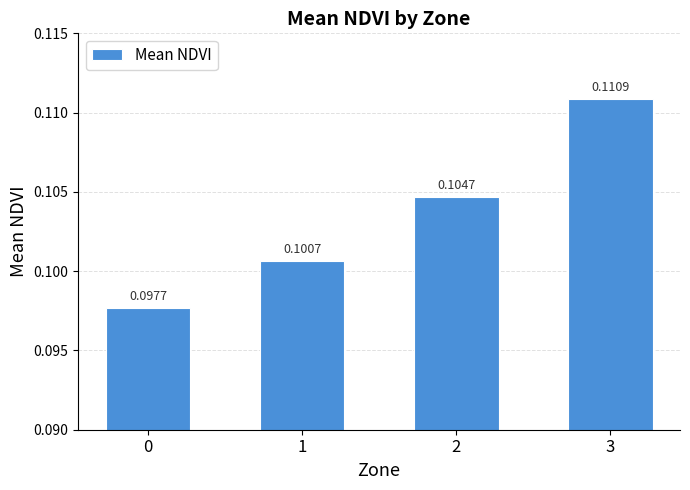

Rank the categories by value from lowest to highest.

0, 1, 2, 3